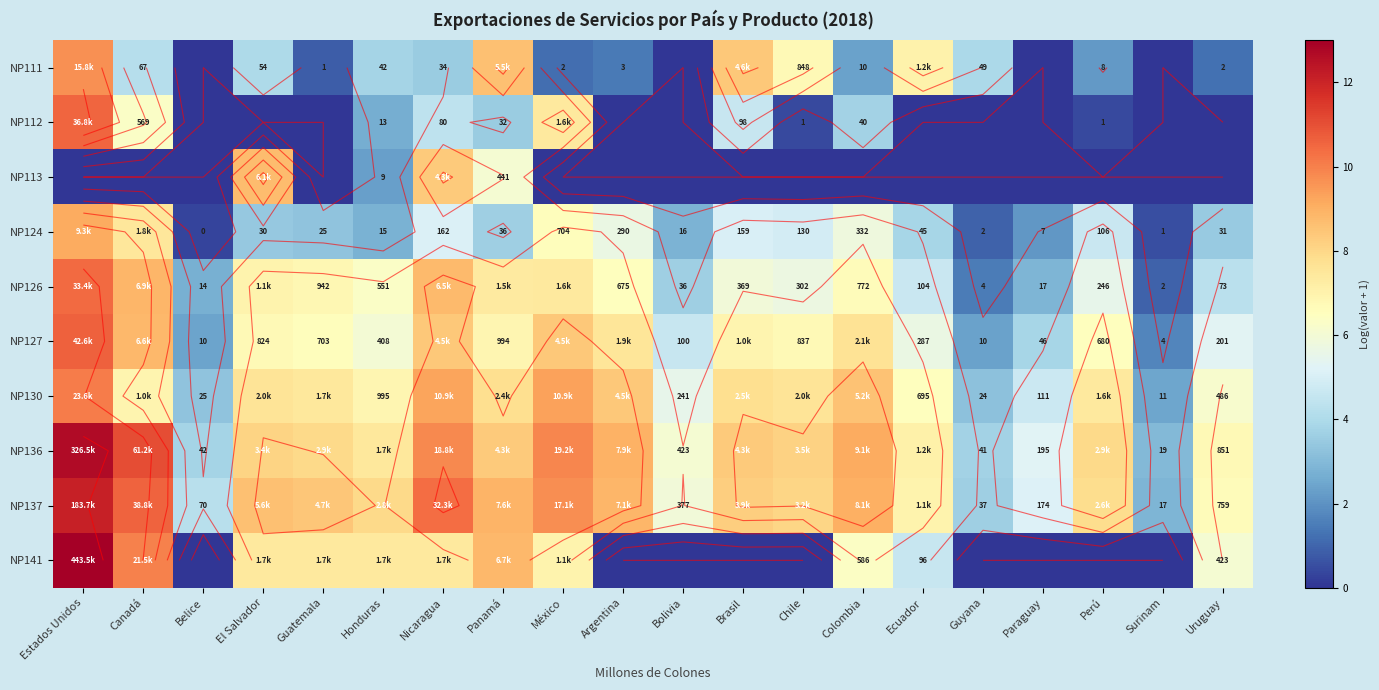

What is the spread (max minus min) of values at Panamá?

5.4